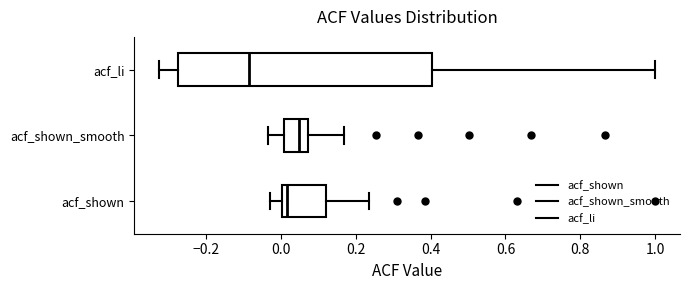

Reading bottom to top, transcribe this box plot: for each box, give where its median line is, the range the box spans, and where its two whiskers end, as read against the x-axis. The values are not printed on the chart, so give them approximately, as read against the axis.

acf_shown: median 0.02, box 0.00 to 0.12, whiskers -0.02 to 0.24
acf_shown_smooth: median 0.04, box 0.00 to 0.08, whiskers -0.04 to 0.16
acf_li: median -0.08, box -0.28 to 0.40, whiskers -0.32 to 1.00